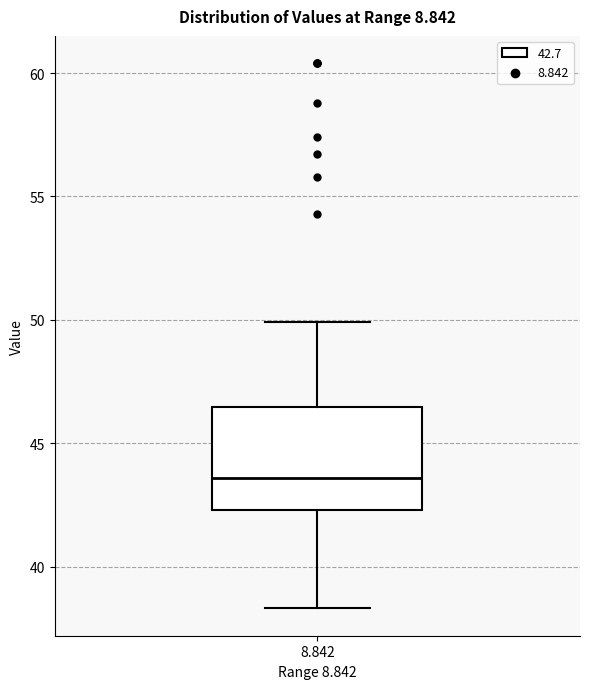

Transcribe this box plot: give where the median line is, the range the box spans, and where the two whiskers end, as read against the y-axis. The values are not printed on the chart, so give them approximately, as read against the axis.

median 43.5, box 42.5 to 46.5, whiskers 38.5 to 50.0